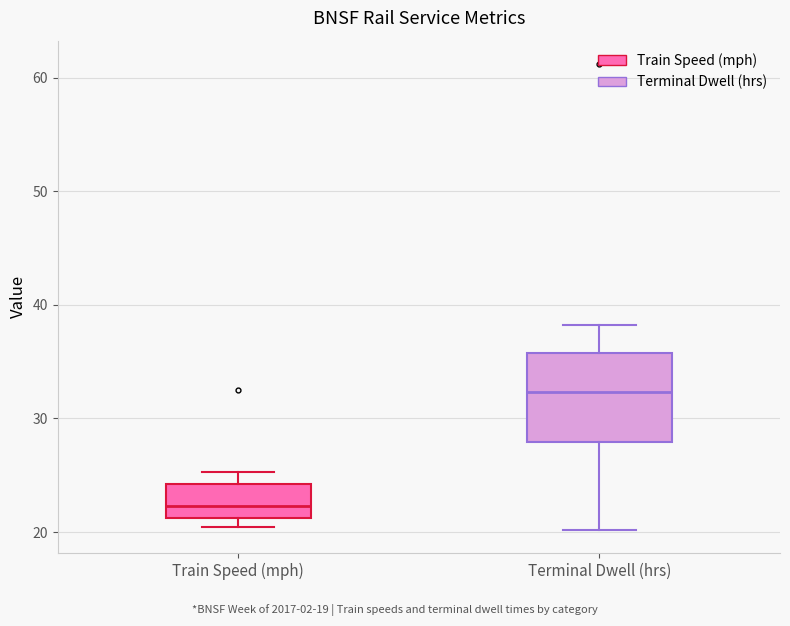

Reading left to right, transcribe this box plot: for each box, give where its median line is, the range the box spans, and where its two whiskers end, as read against the y-axis. The values are not printed on the chart, so give them approximately, as read against the axis.

Train Speed (mph): median 22, box 21 to 24, whiskers 20 to 25
Terminal Dwell (hrs): median 32, box 28 to 36, whiskers 20 to 38